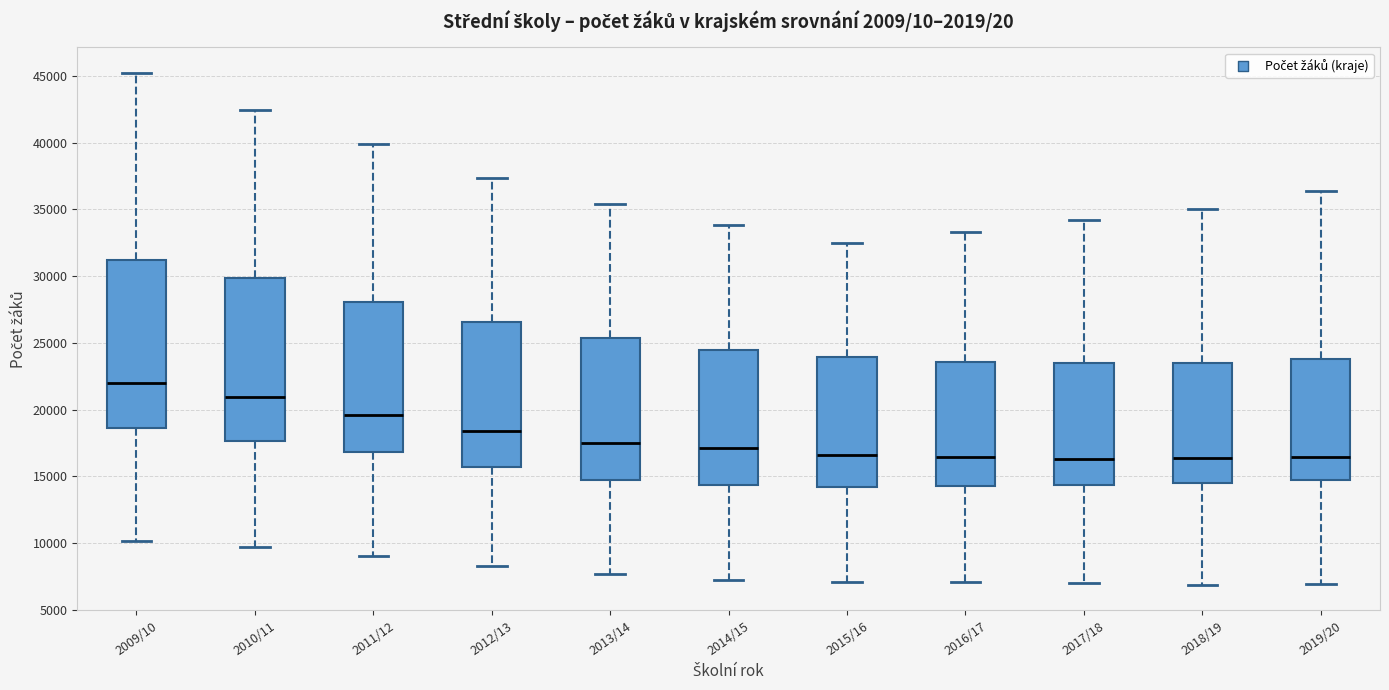

Which box has the highest median line?

2009/10